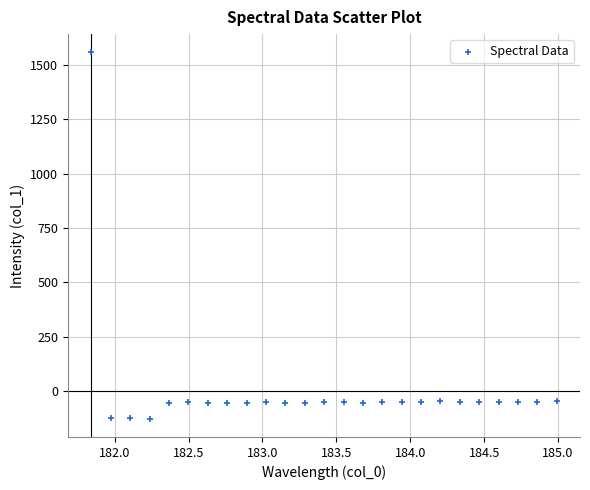

What is the range of X values (max minus min)?

3.1